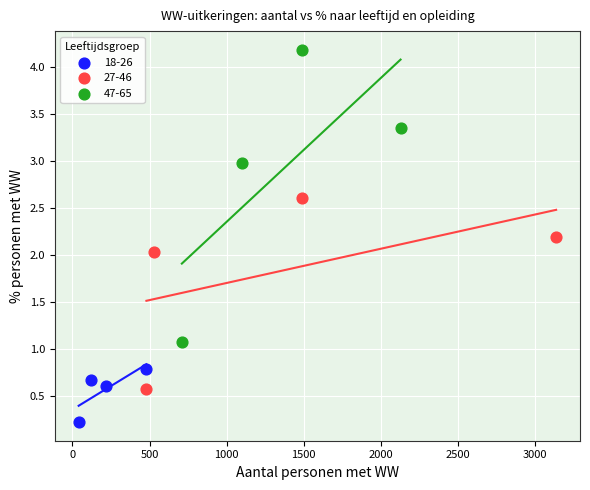

Which series reaches the maximum Y coordinate?

47-65